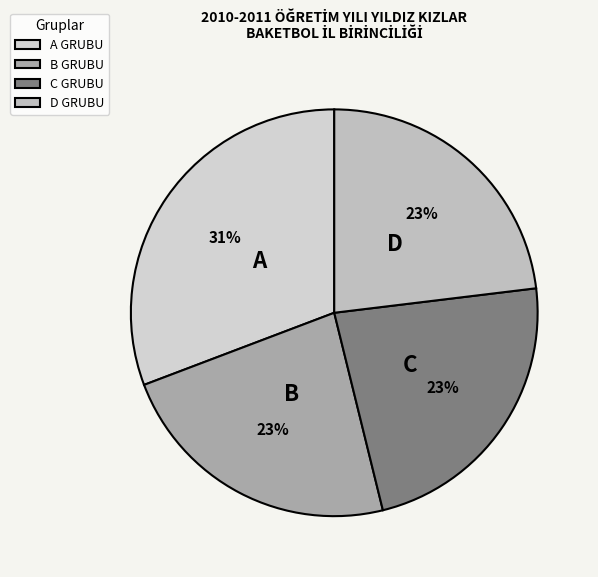

How many segments does this pie chart have?

4